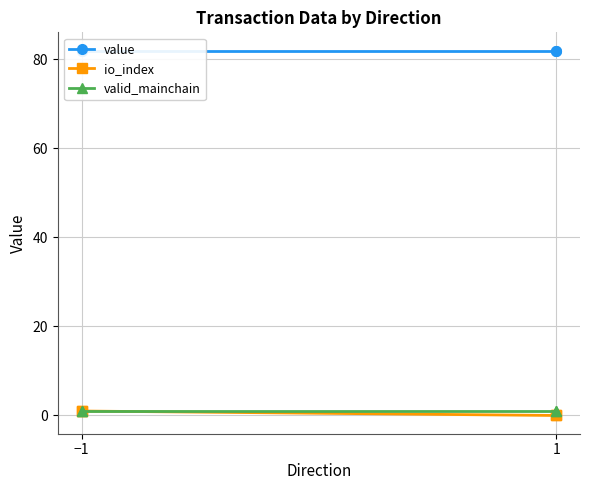

What is the label of the 1st point from the left?

−1